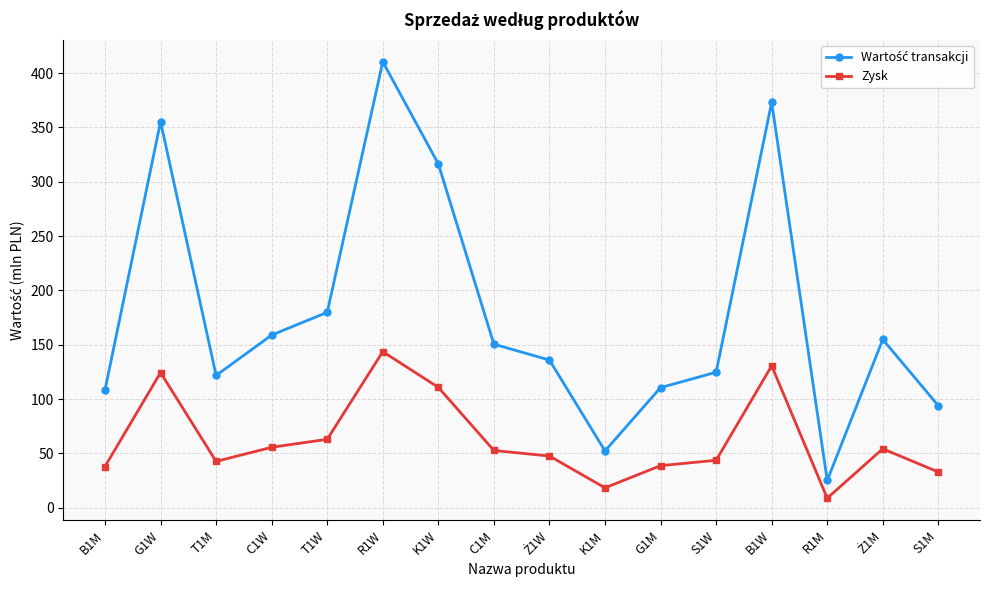

What is the total value across all series at C1W?

214.4